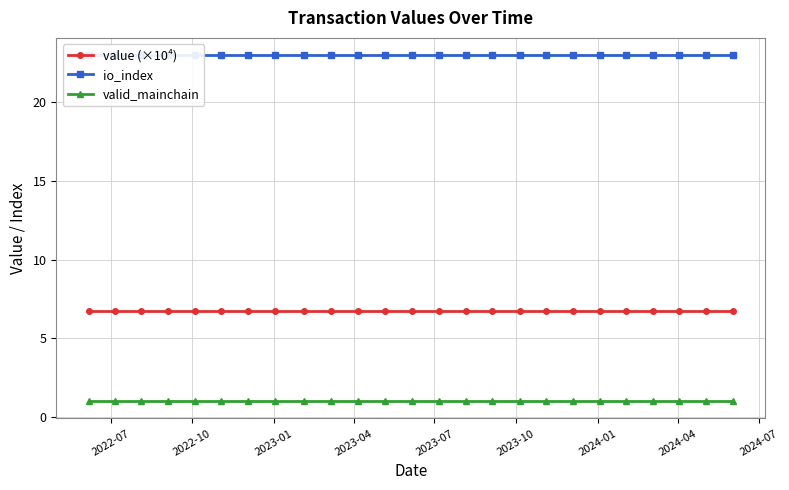

How many lines are shown in the chart?

3